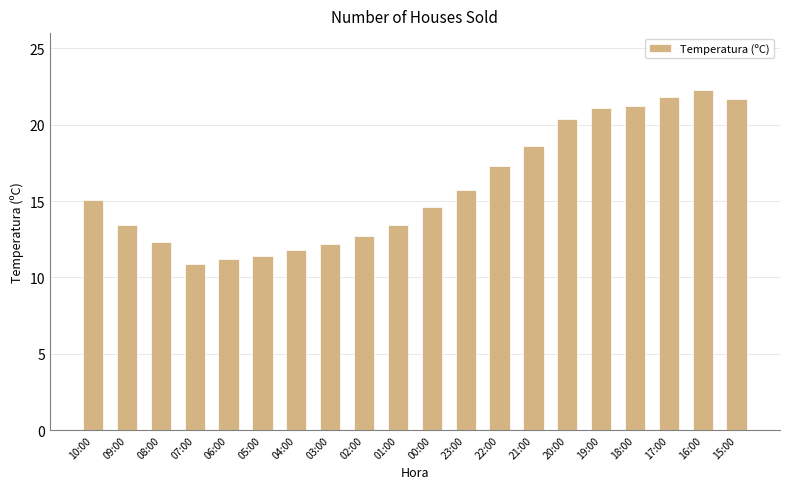

What is the change in value from 02:00 to 18:00?

+8.5